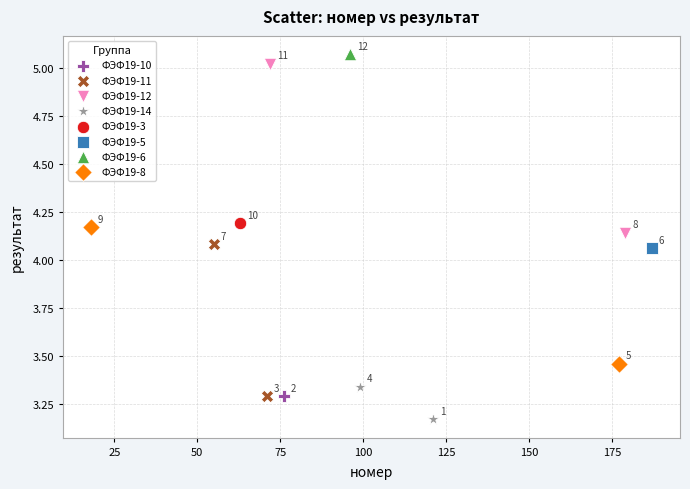

Which series reaches the minimum Y coordinate?

ФЭФ19-14